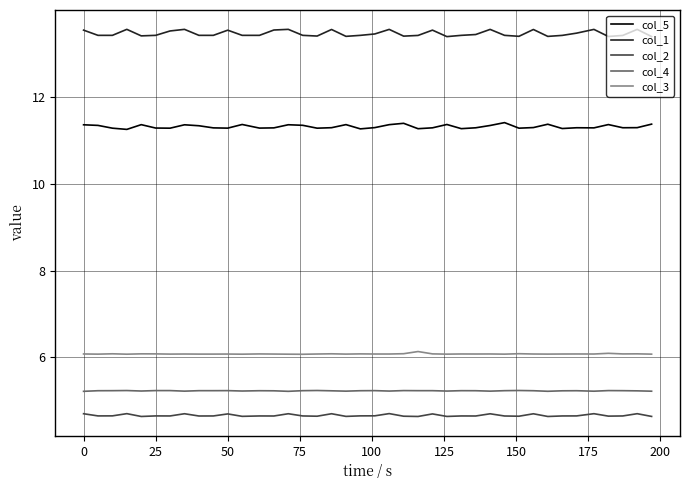

Which series has the largest total across all categories?

col_1